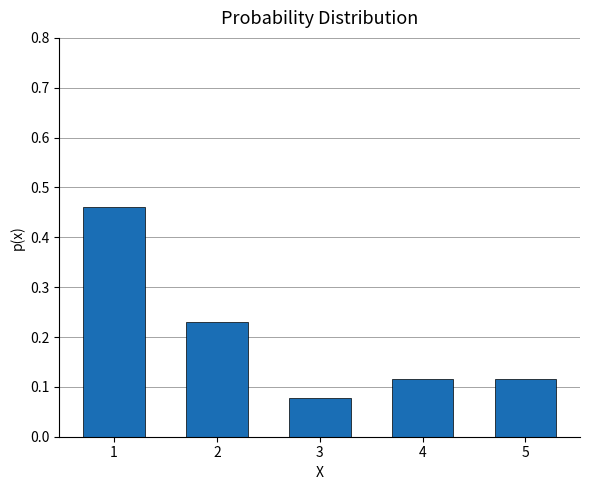

What is the difference between the maximum and minimum values?

0.4